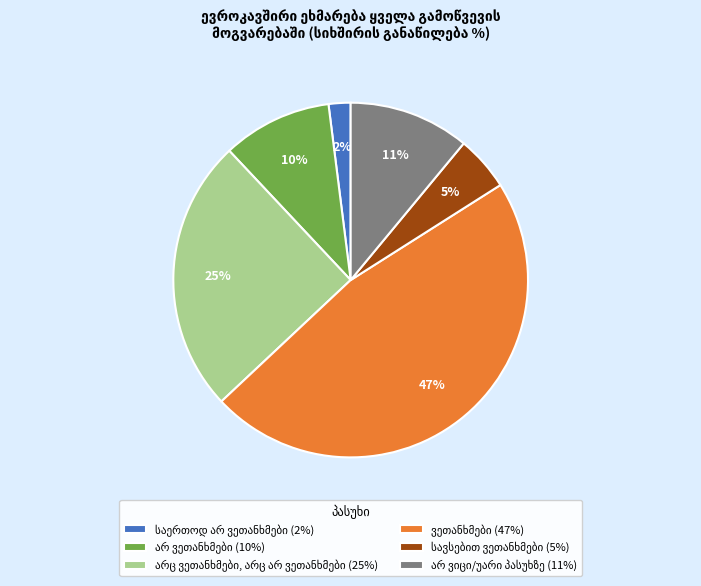

Is there a majority slice in this chart?

No